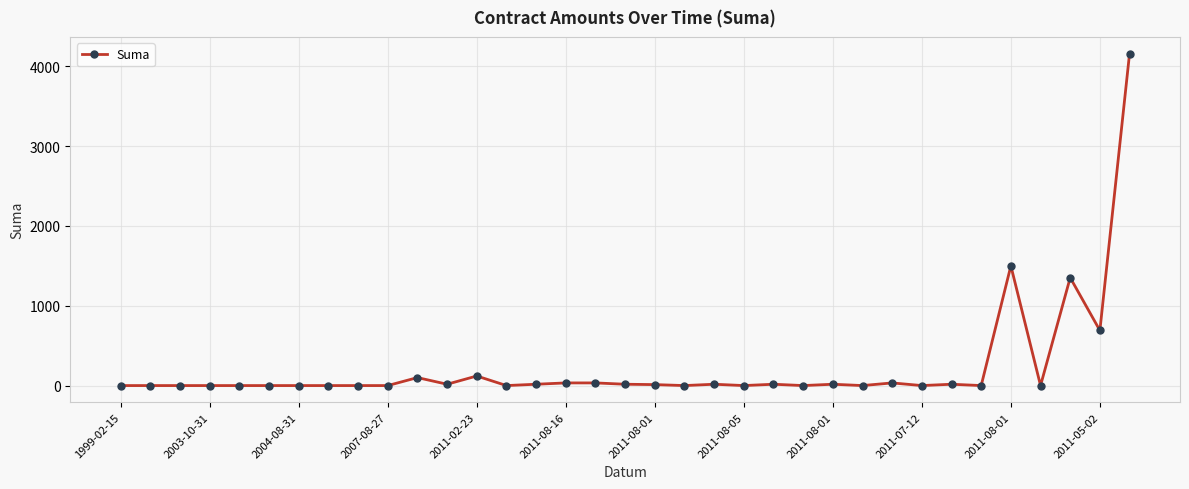

How many series are shown in this chart?

1